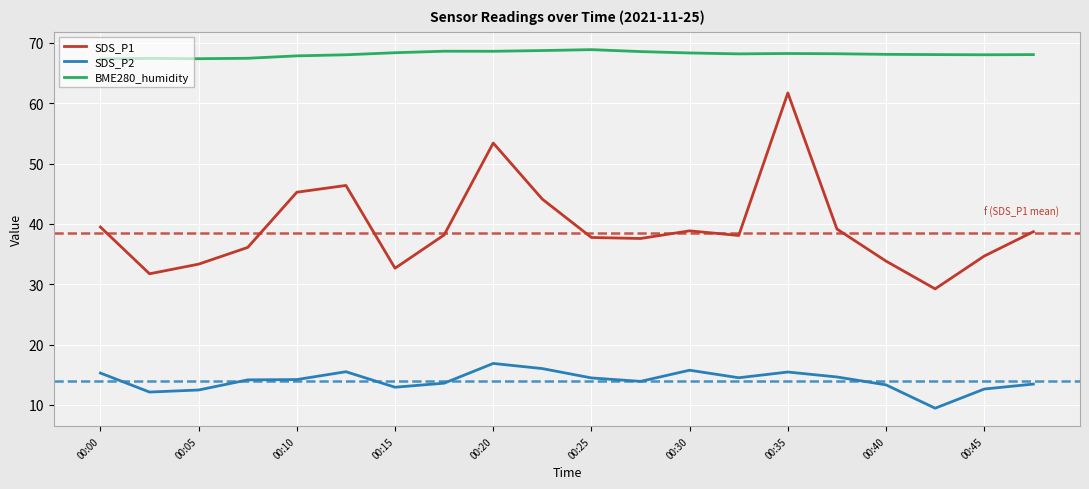

What is the greatest value displayed?

68.9